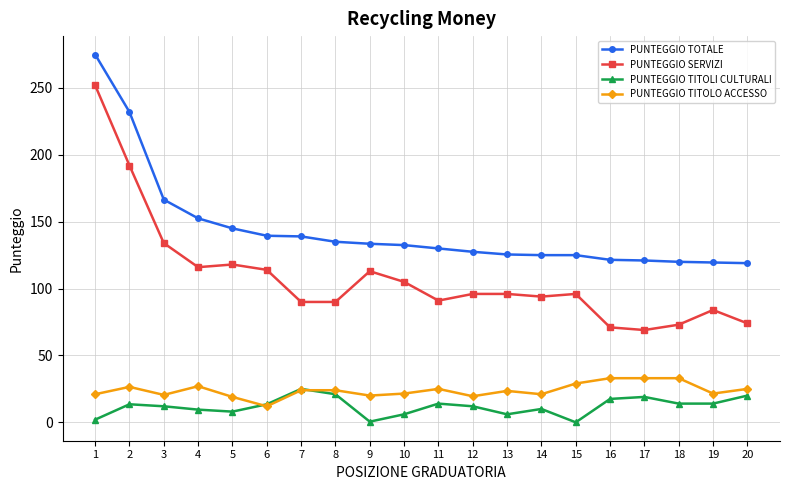

What is the total value across all series at 14?

250.0